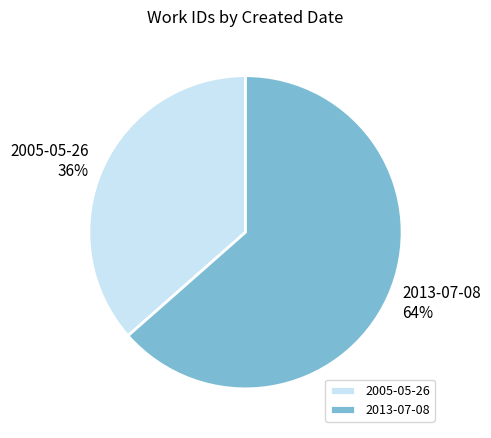

Which has a higher value, 2005-05-26 or 2013-07-08?

2013-07-08